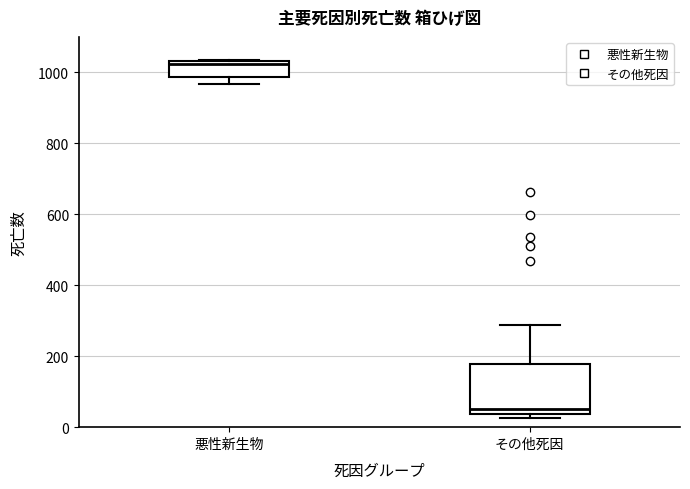

Reading left to right, read every box against the y-axis: the position of its median line, the range the box covers, and the ends of its whiskers. The values are not printed on the chart, so give them approximately, as read against the axis.

悪性新生物: median 1020, box 980 to 1040, whiskers 960 to 1040
その他死因: median 60, box 40 to 180, whiskers 20 to 280